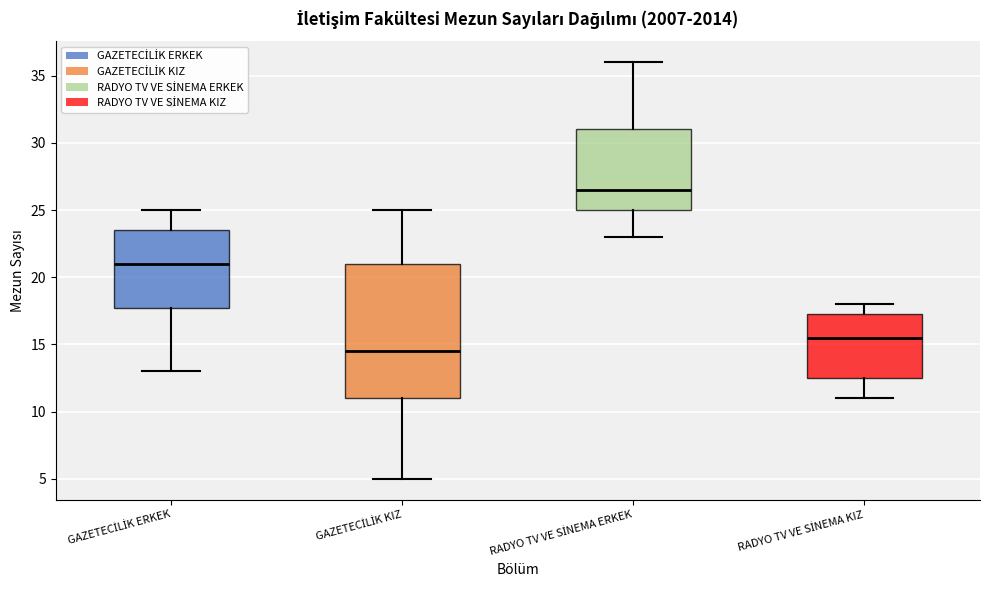

Which box has the lowest median line?

GAZETECİLİK KIZ